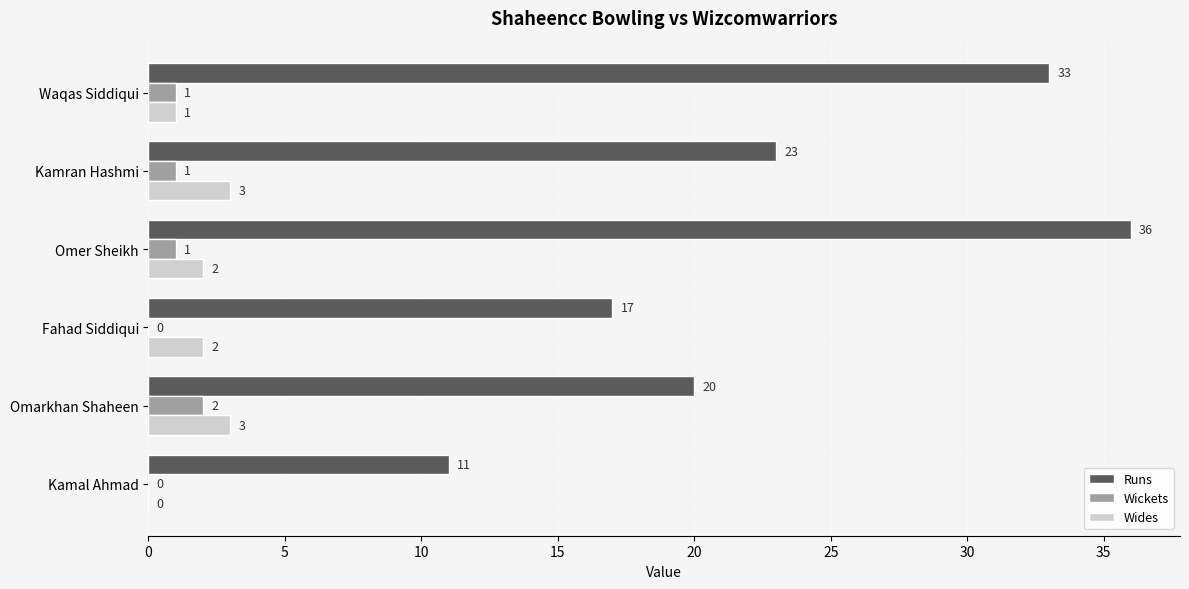

What is the sum of the Wides values at Waqas Siddiqui and Fahad Siddiqui?

3